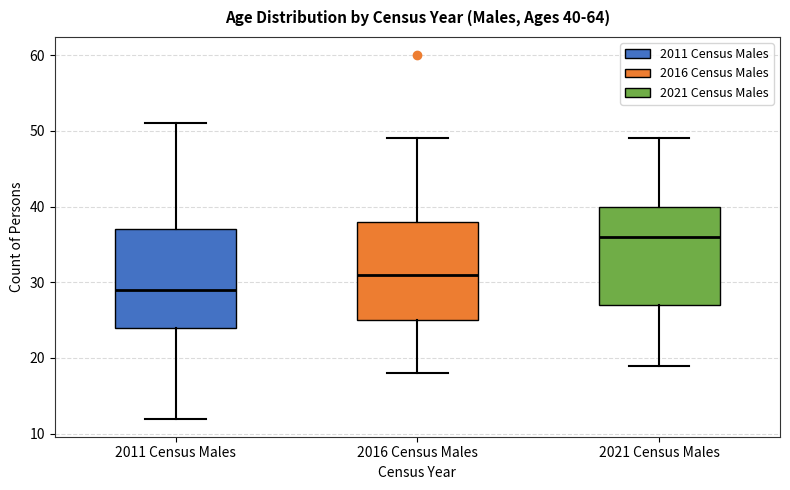

Which box has the lowest median line?

2011 Census Males